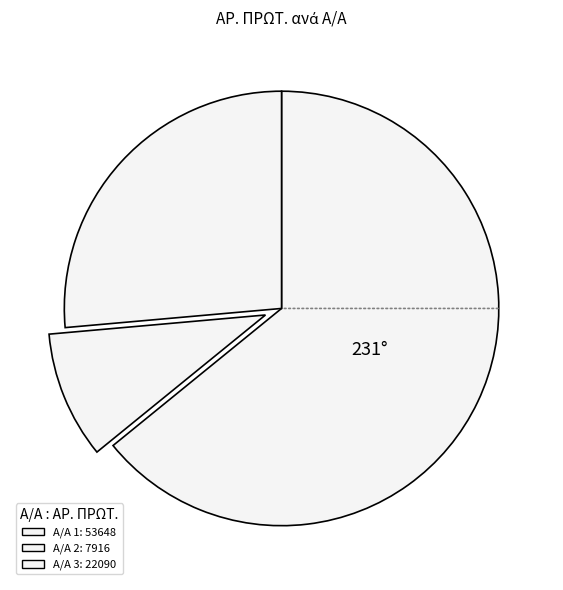

How many segments does this pie chart have?

3